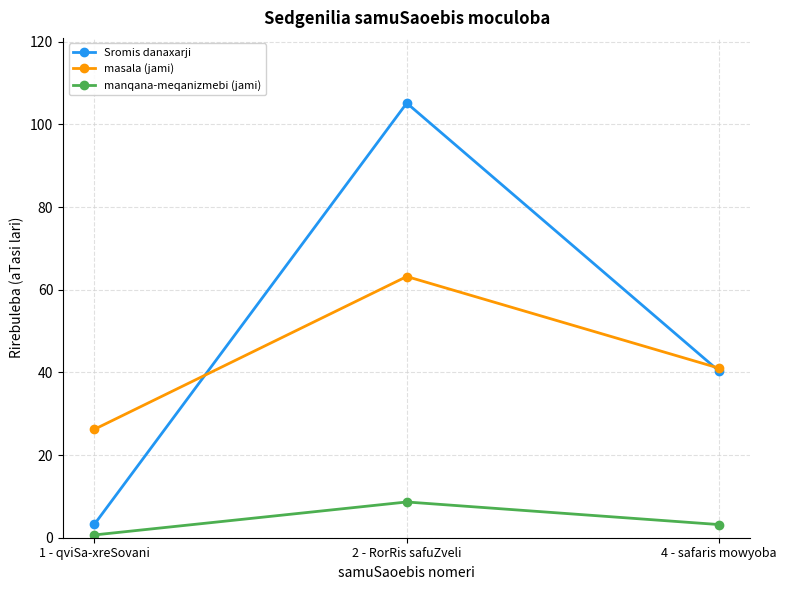

What is the spread (max minus min) of values at 2 - RorRis safuZveli?

96.5